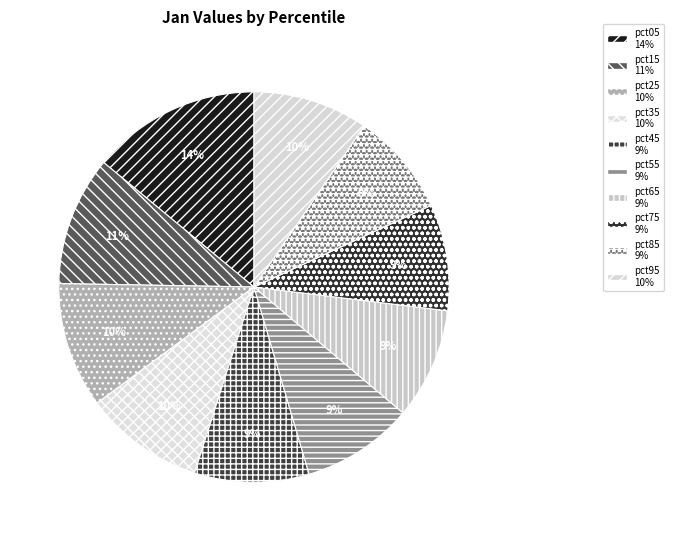

How many segments does this pie chart have?

10